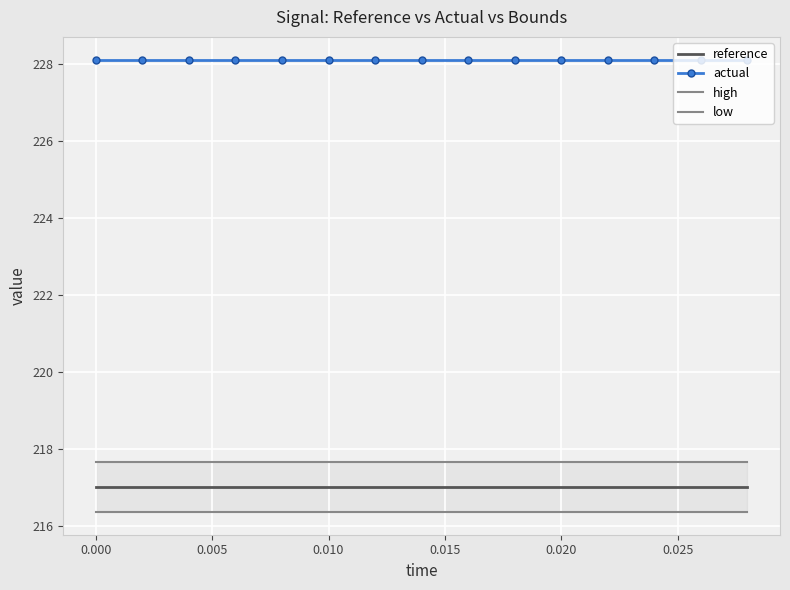

Count the high values in the range 217 to 218.

15